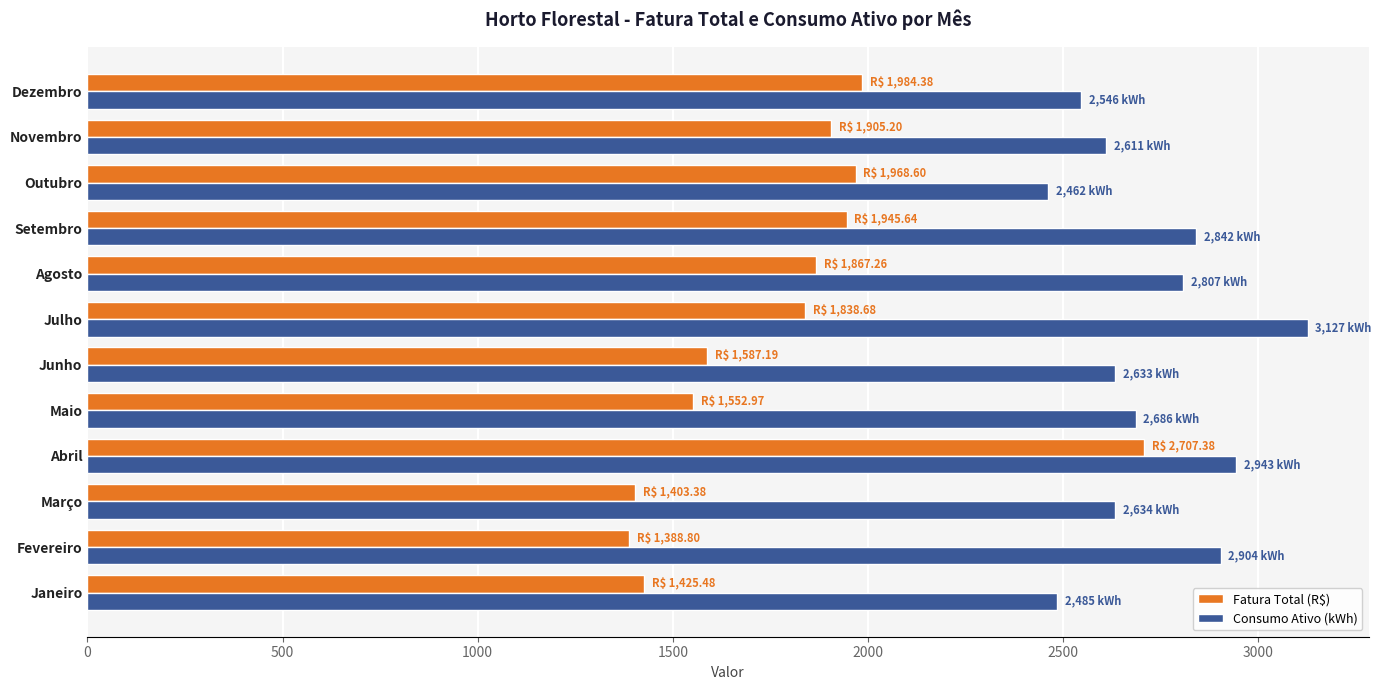

At which category does the chart reach its peak across all series?

Julho